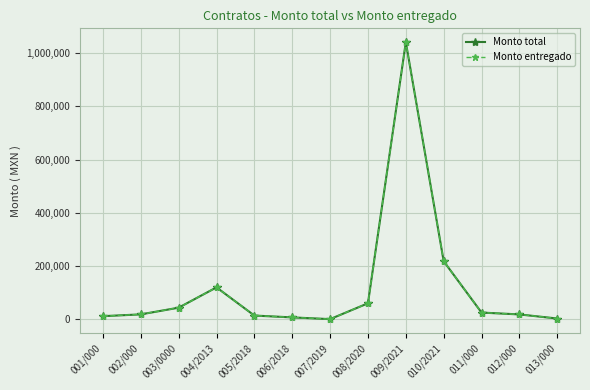

Rank the categories by Monto entregado value from highest to lowest.

009/2021, 010/2021, 004/2013, 008/2020, 003/0000, 011/000, 002/000, 012/000, 005/2018, 001/000, 006/2018, 013/000, 007/2019